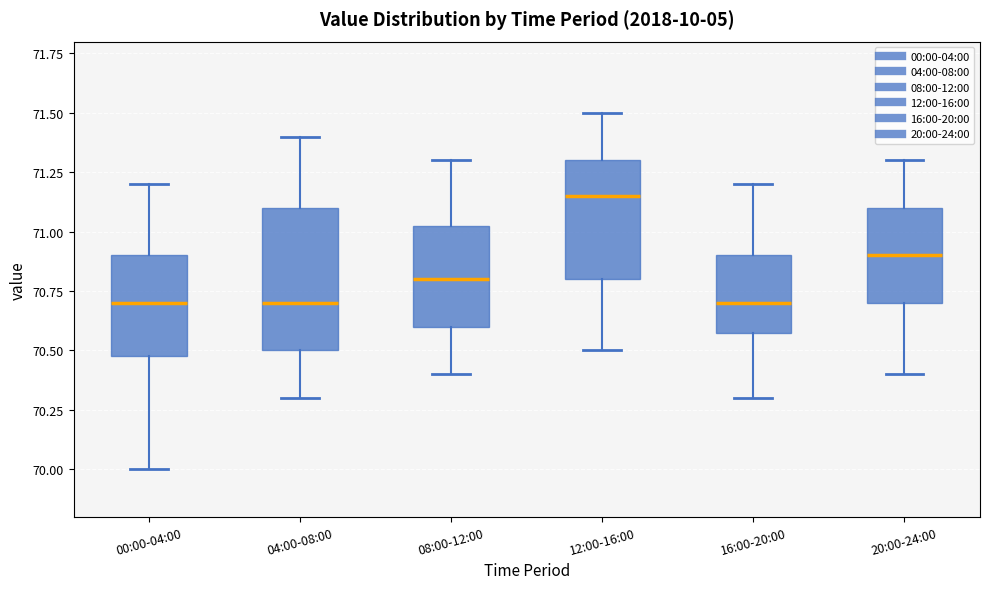

Which box is the tallest, from its lower edge to its upper edge?

04:00-08:00